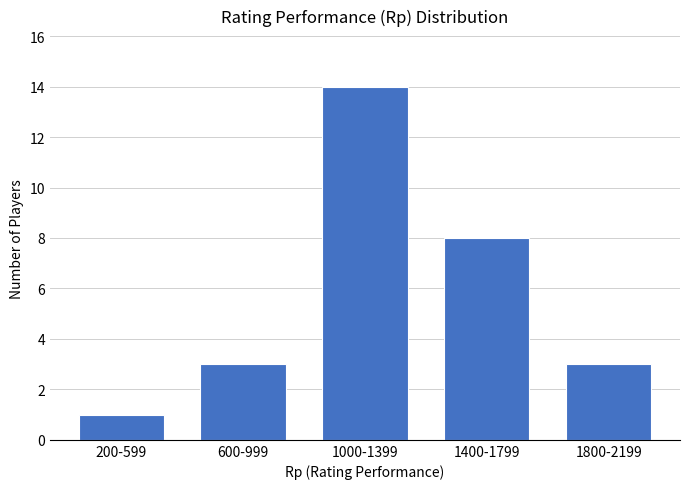

Reading left to right, extract all data points from this chart.

1	3	14	8	3